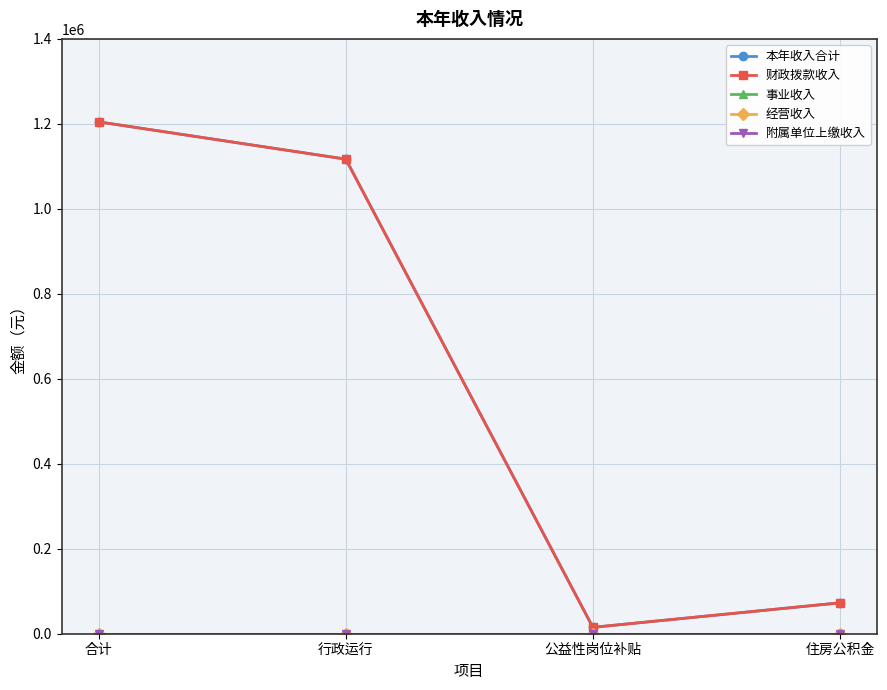

Is this an area chart (filled region under the line)?

No